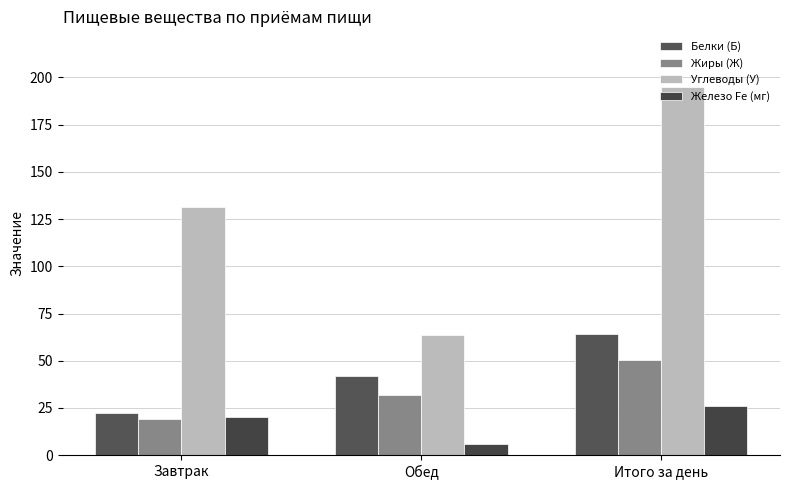

What is the label of the 2nd bar from the left?

Обед